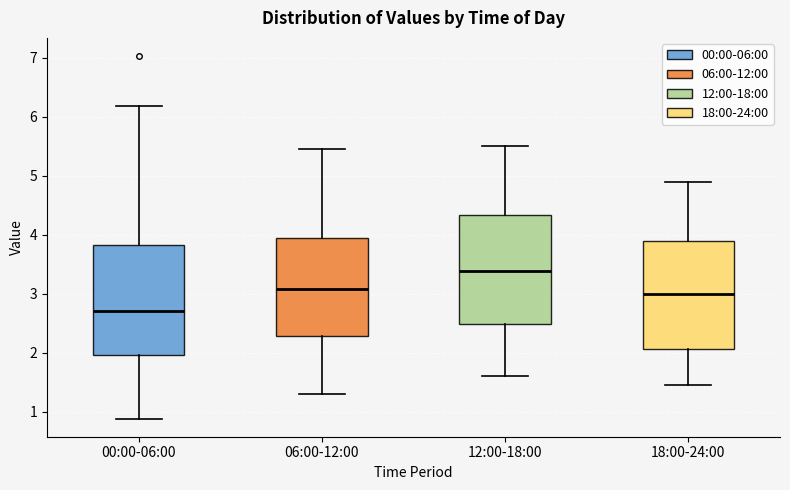

Which box has the lowest median line?

00:00-06:00